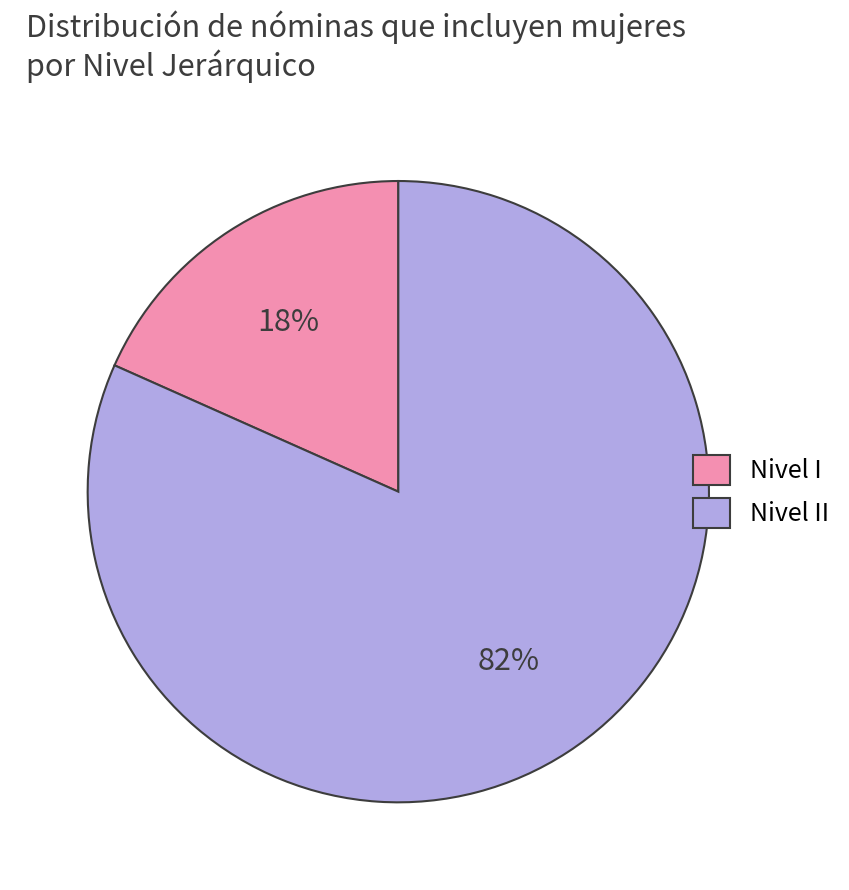

To the nearest percent, what is the combined percentage of Nivel II and Nivel I?

100%